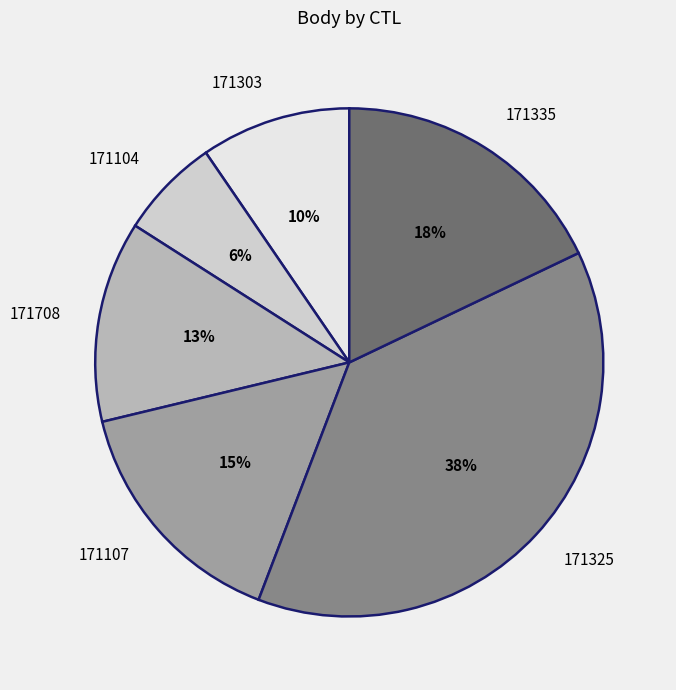

Is 171708 the majority of the pie?

No